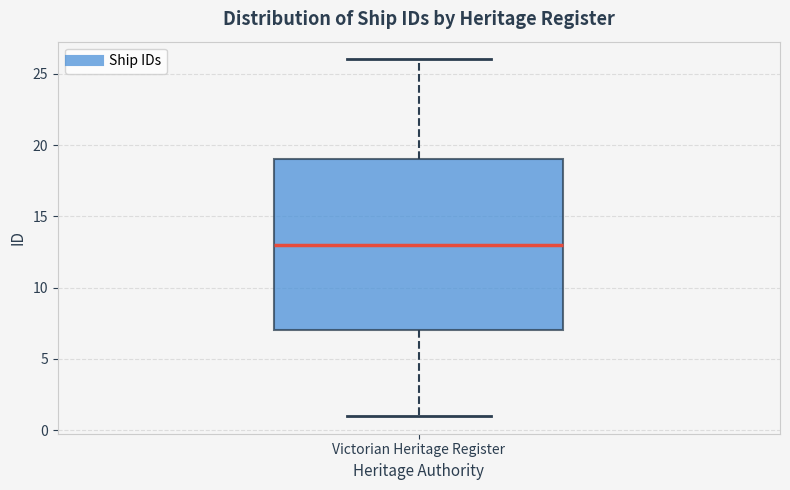

Transcribe this box plot: give where the median line is, the range the box spans, and where the two whiskers end, as read against the y-axis. The values are not printed on the chart, so give them approximately, as read against the axis.

median 13, box 7 to 19, whiskers 1 to 26